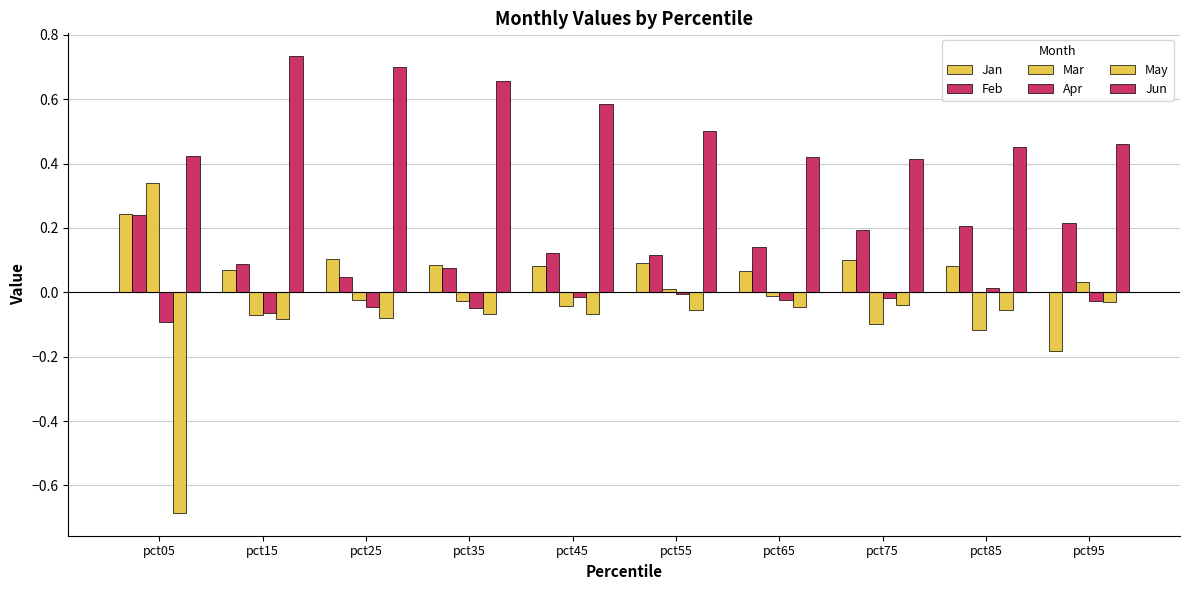

Which series has the largest total across all categories?

Jun